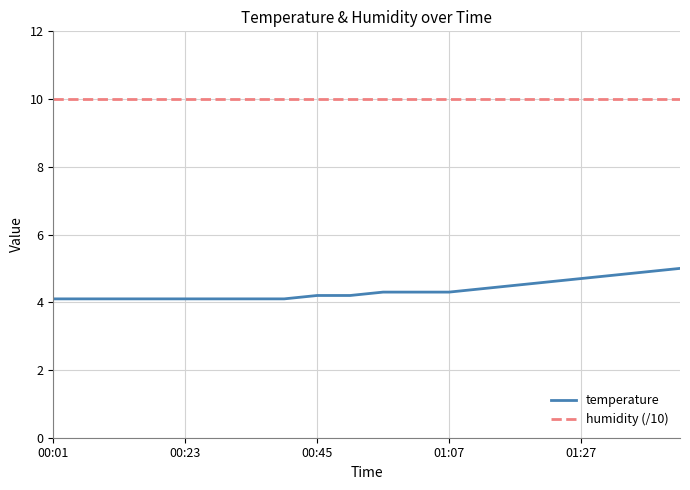

At how many categories does at least one series exceed 4?

20